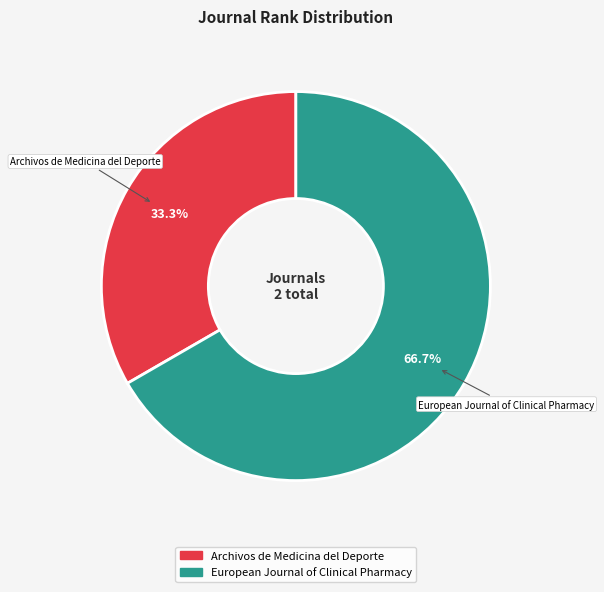

To the nearest percent, what portion does European Journal of Clinical Pharmacy represent?

67%